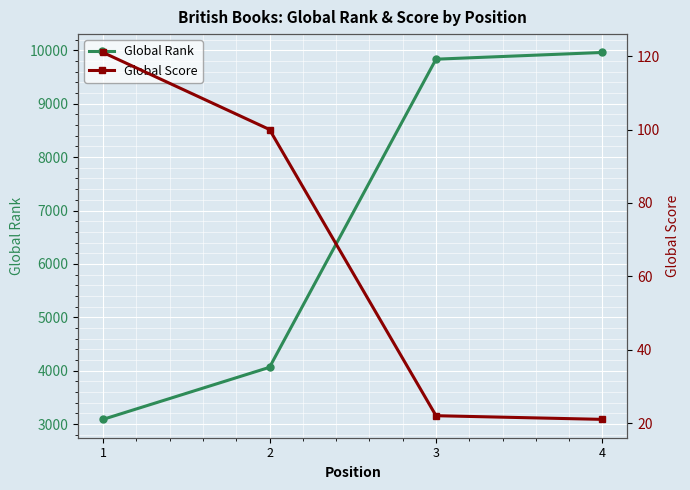

What is the sum of all Global Rank values?

26945